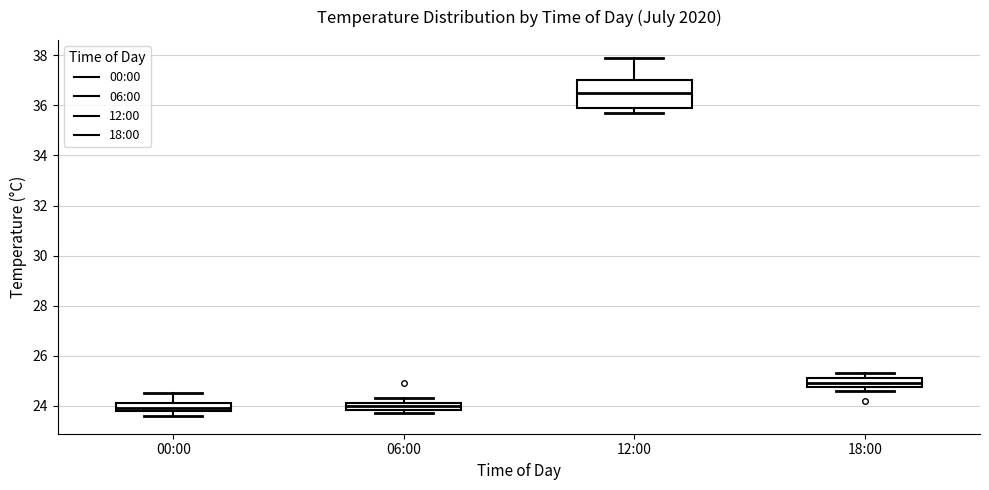

Where does the median line of the box for 18:00 sit on the y-axis? The values are not printed on the chart, so give them approximately, as read against the axis.

25.0